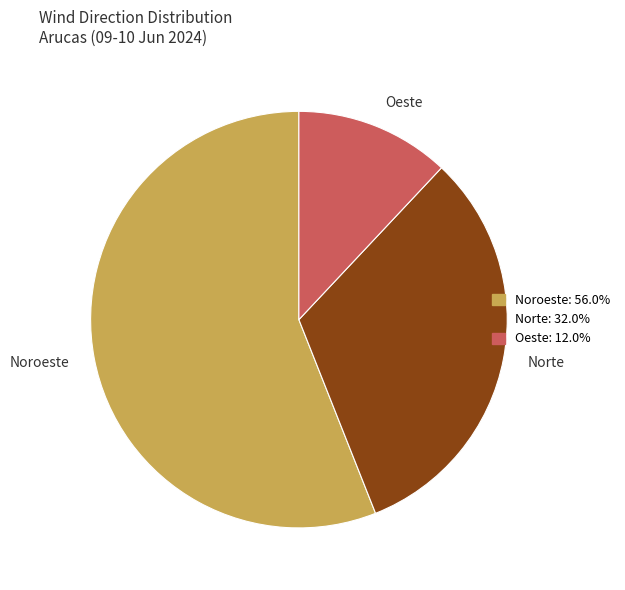

Rank the categories by value from highest to lowest.

Noroeste, Norte, Oeste